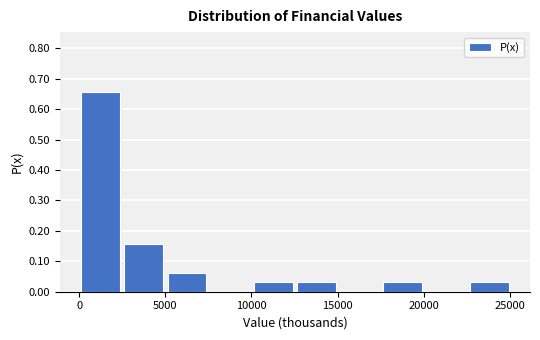

How tall is the bar that spans 5000 to 7500 on the x-axis? Neither the bar edges nor the heights are printed on the chart, so give them approximately, as read against the axes.

0.06